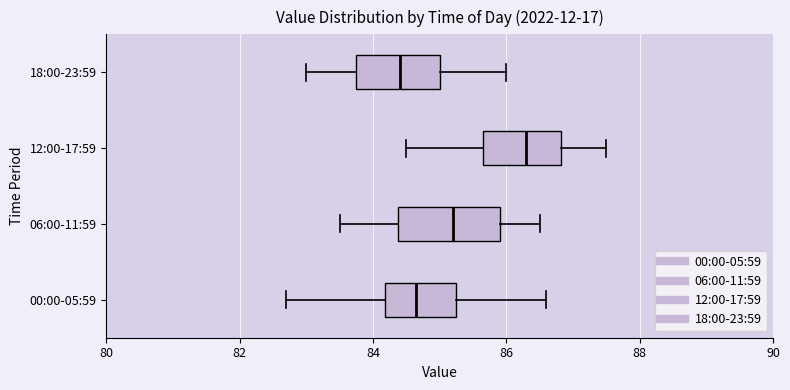

Which box has the furthest to the left median line?

18:00-23:59